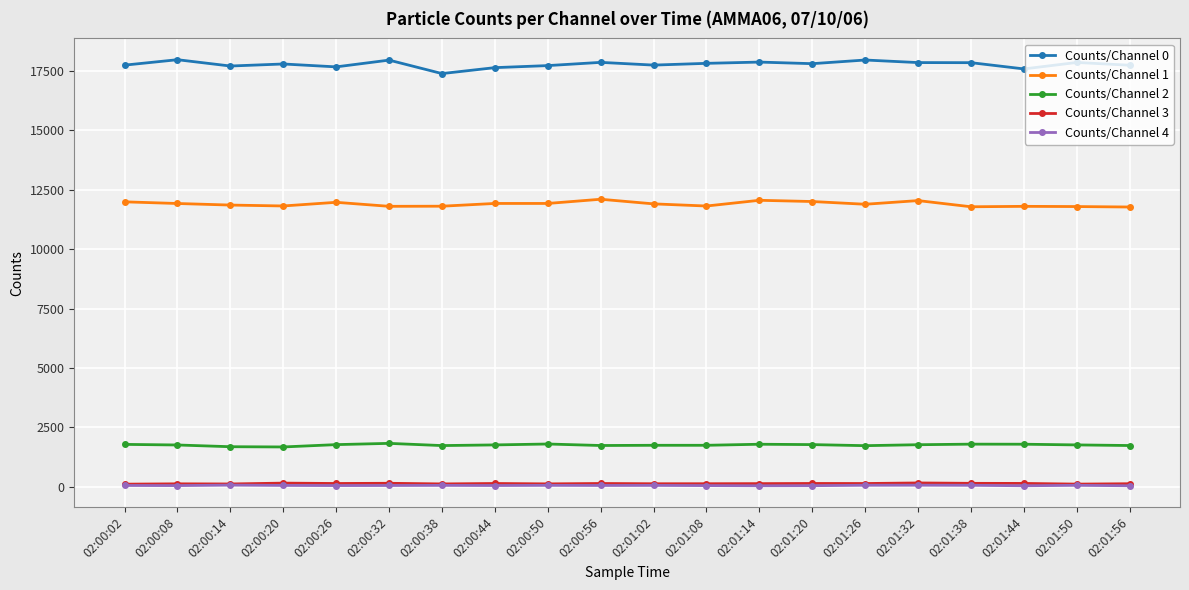

What is the lowest value of the Counts/Channel 4 series?

39